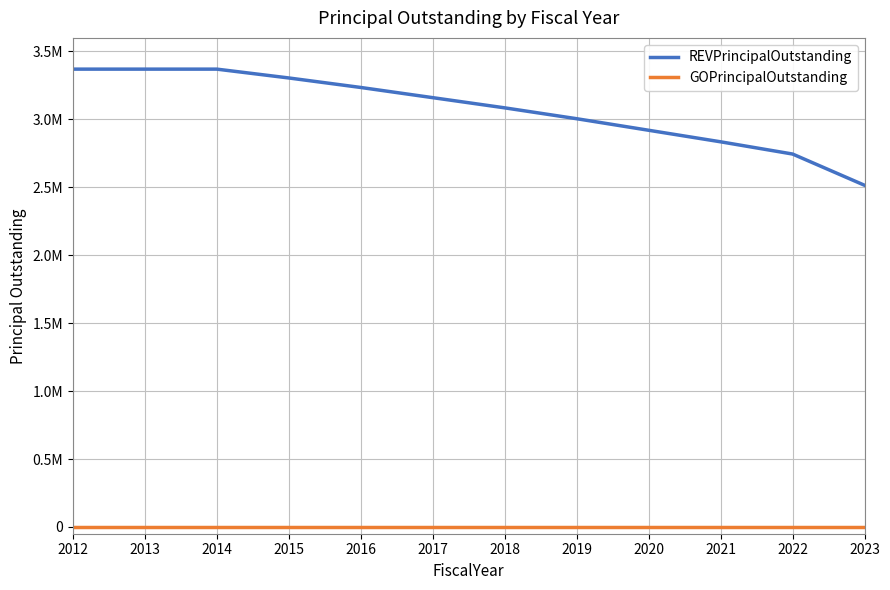

At which category is the sum across all series the highest?

2012